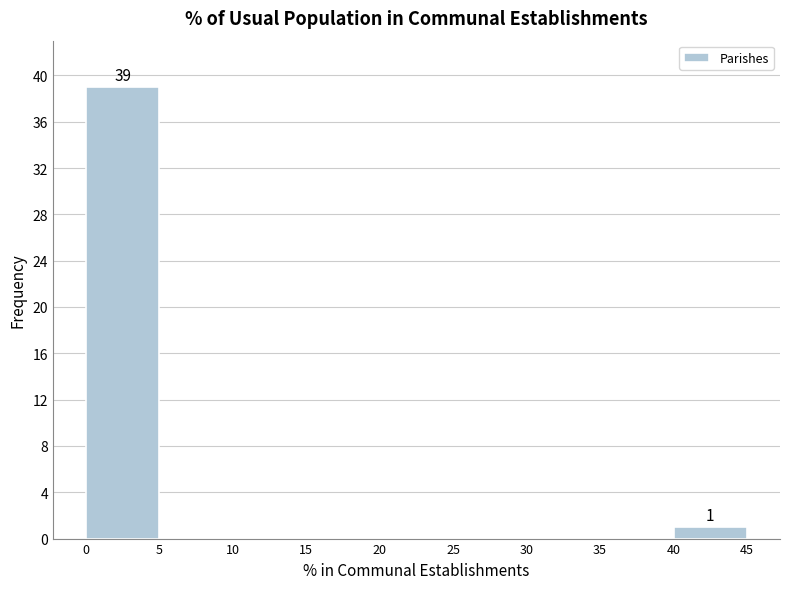

Which range on the x-axis has the tallest bar?

0 to 5